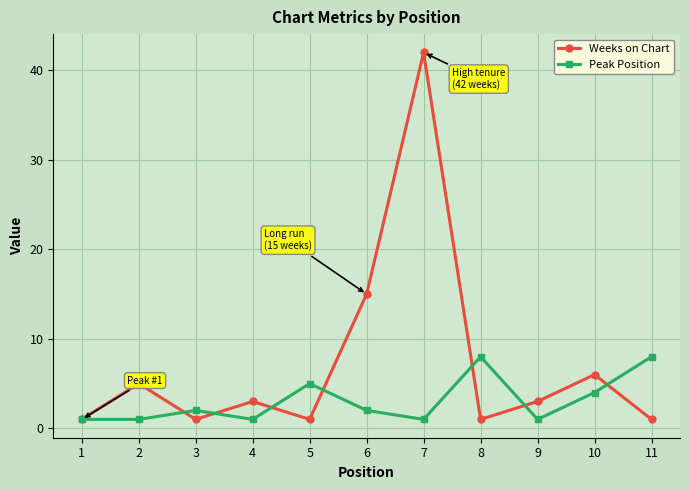

What is the value of the Peak Position point at the 1st from the left?

1